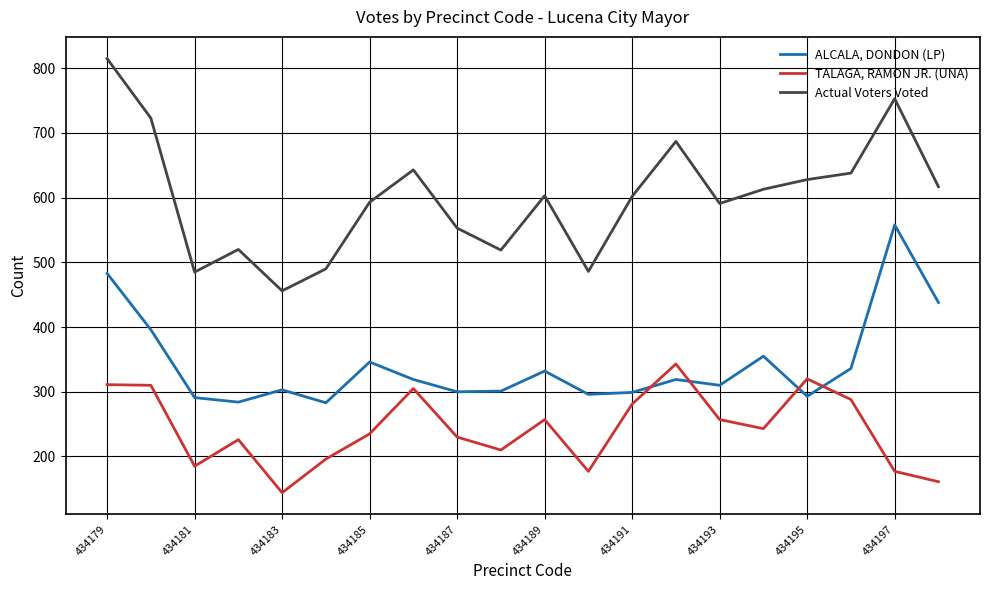

What is the maximum value for TALAGA, RAMON JR. (UNA)?

343